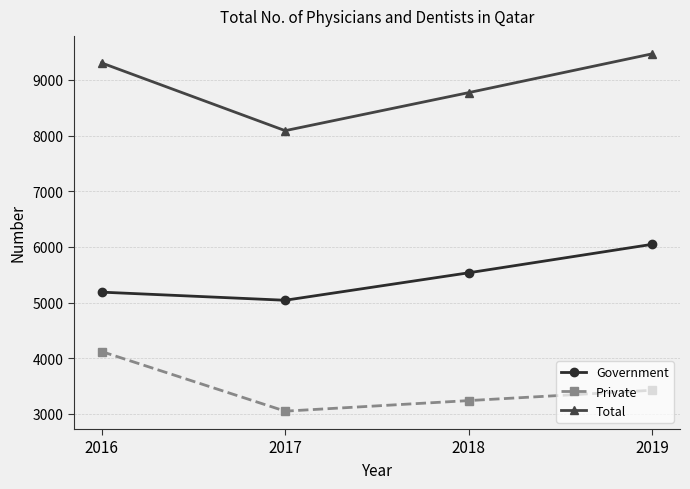

Is it true that Total equals 8773 at 2018?

True